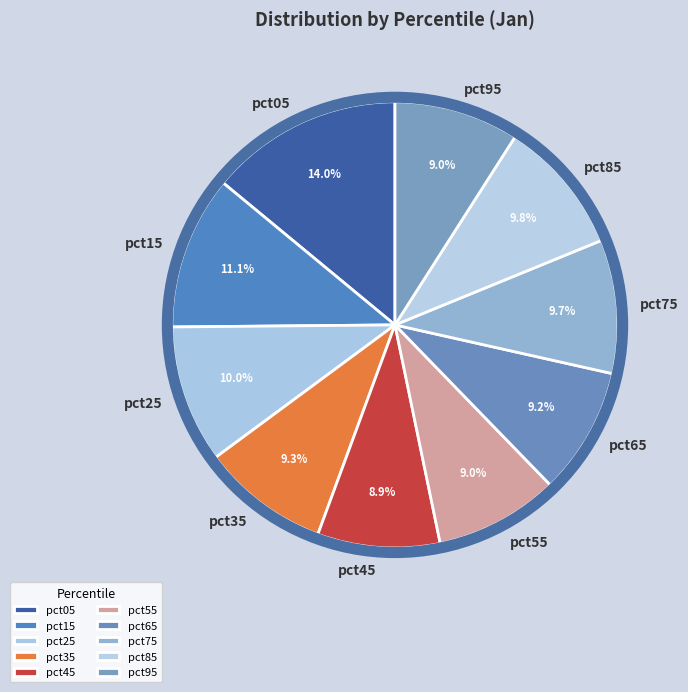

Which slice is the largest?

pct05